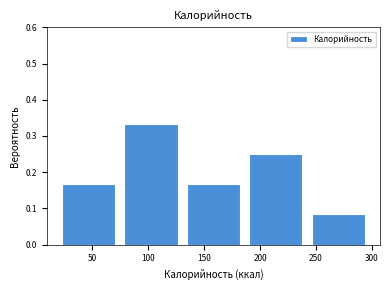

Reading left to right, list every bar in this chart as the range it spans on the x-axis followed by its height. Neither the bar edges nor the heights are printed on the chart, so give them approximately, as read against the axes.

25 to 80: 0.17
80 to 135: 0.33
135 to 190: 0.17
190 to 245: 0.25
245 to 300: 0.08